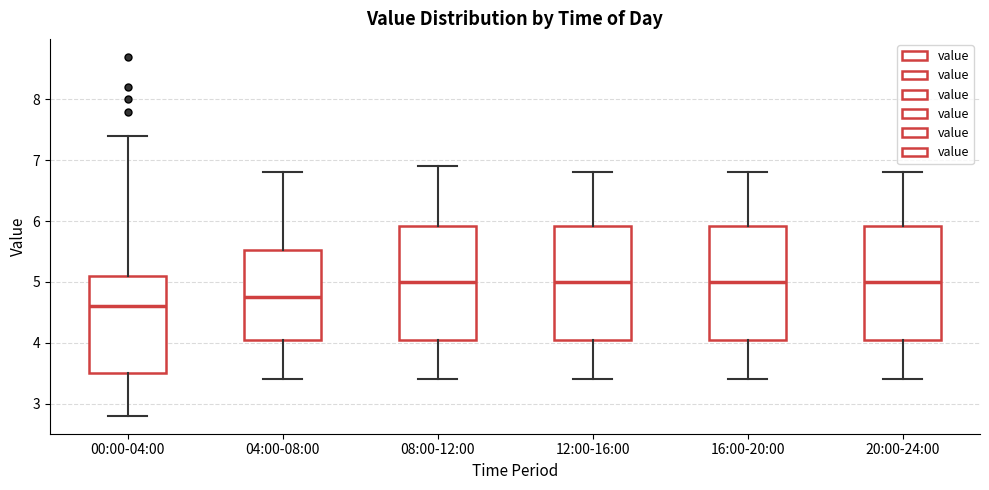

Where does the lower whisker of the box for 08:00-12:00 end on the y-axis? The values are not printed on the chart, so give them approximately, as read against the axis.

3.4